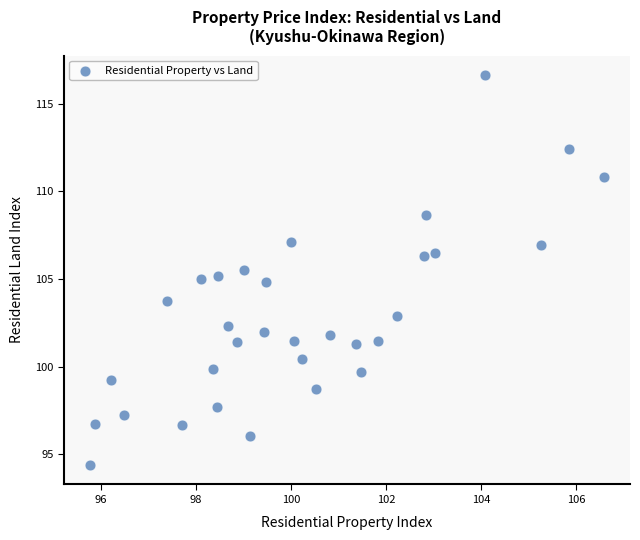

What is the range of X values (max minus min)?

10.8